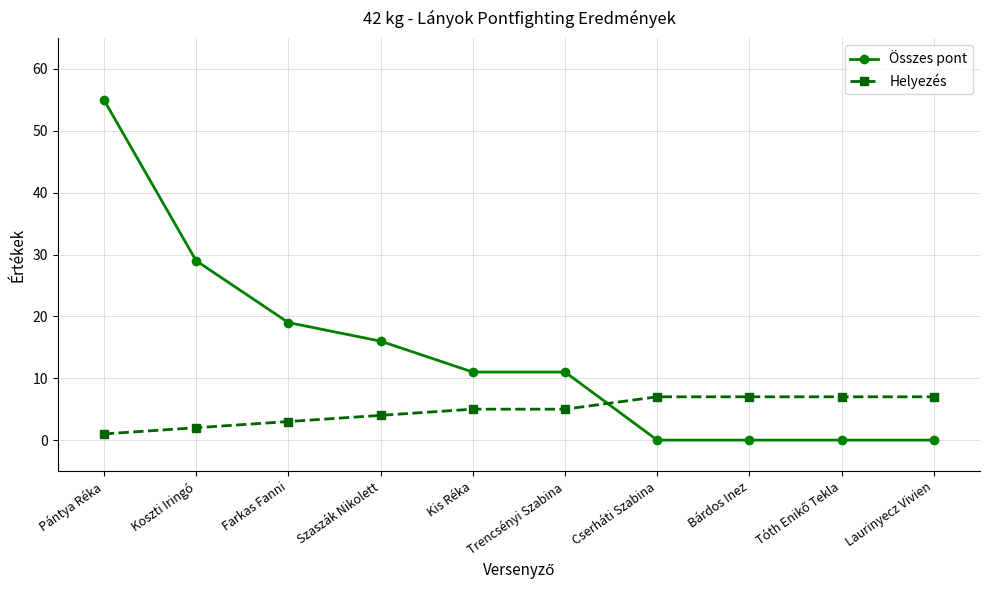

Rank the series by their average value, from lowest to highest.

Helyezés, Összes pont